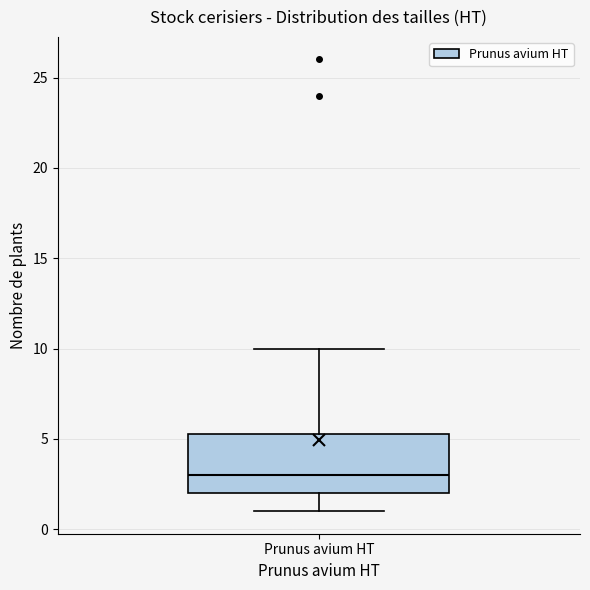

Where does the lower whisker of the box for Prunus avium HT end on the y-axis? The values are not printed on the chart, so give them approximately, as read against the axis.

1.0